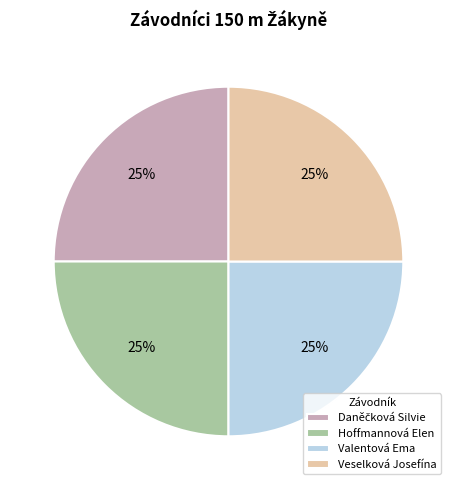

Approximately how many times larger is the value at Veselková Josefína compared to Valentová Ema?

1.0